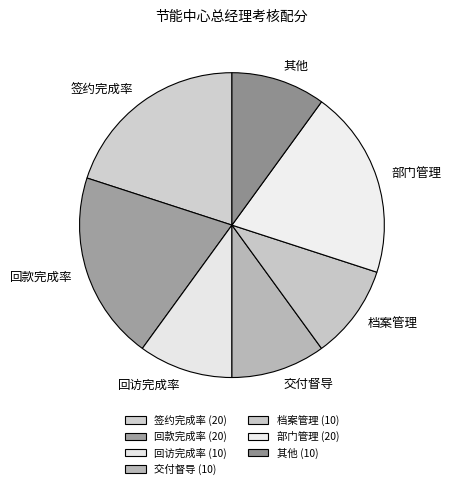

Approximately how many times larger is the value at 其他 compared to 签约完成率?

0.5